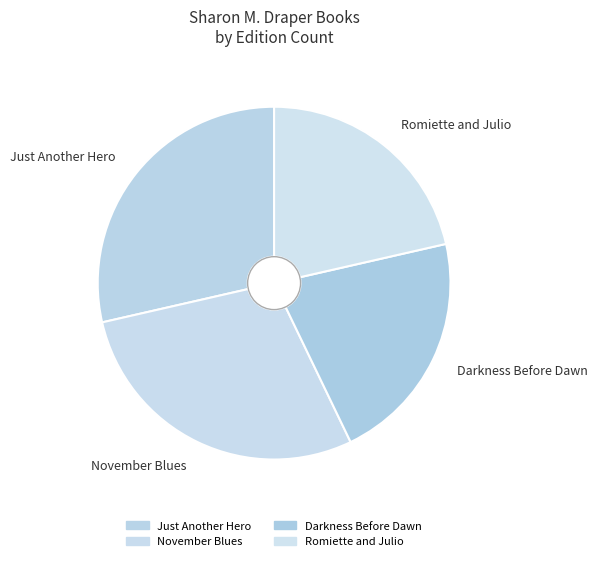

Do November Blues and Just Another Hero together represent more than half of the pie?

Yes